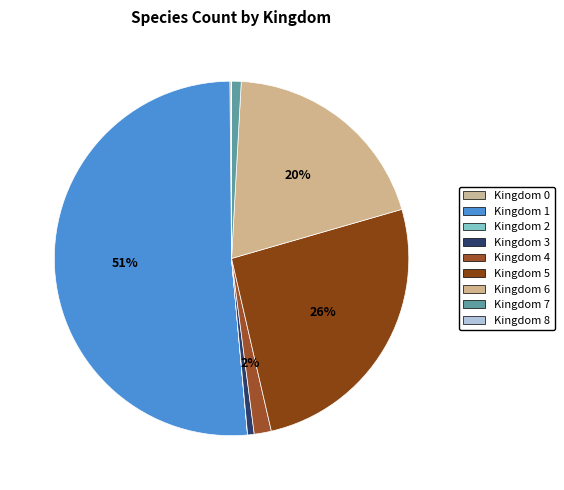

Which slice represents more than half of the pie?

Kingdom 1